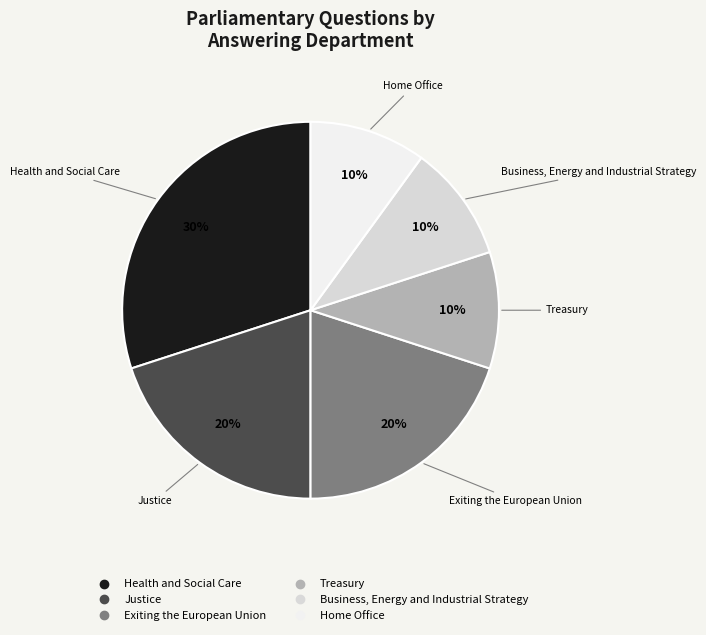

Is Exiting the European Union the majority of the pie?

No